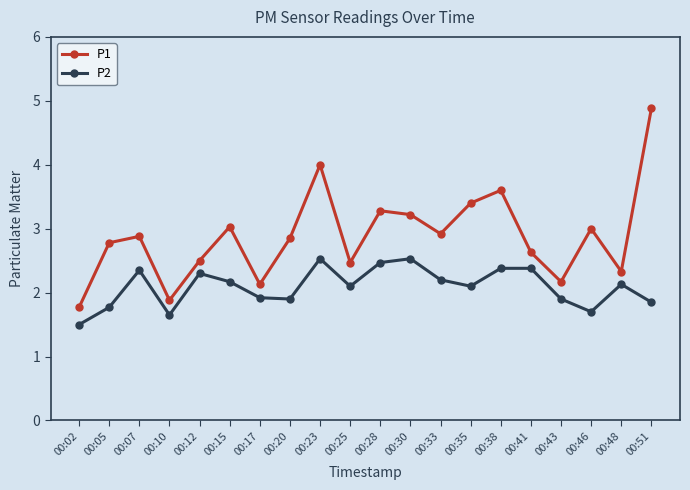

Rank the series by their average value, from lowest to highest.

P2, P1